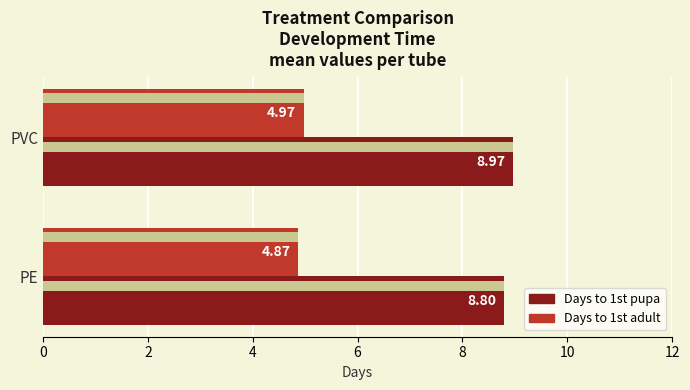

What is the maximum value shown in the chart?

9.0